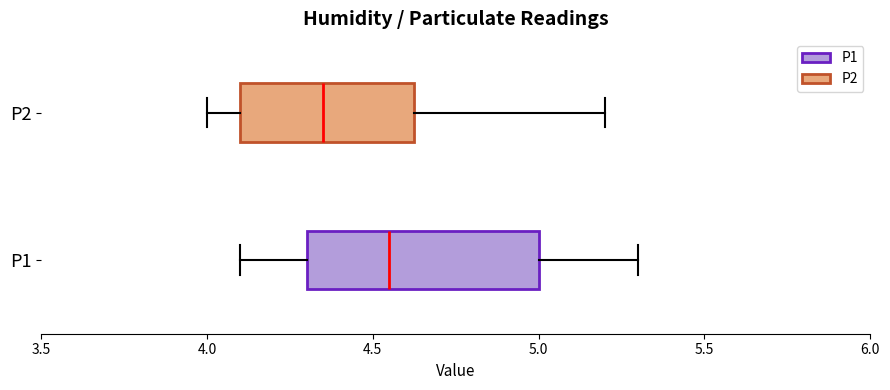

Where does the right whisker of the box for P2 end on the x-axis? The values are not printed on the chart, so give them approximately, as read against the axis.

5.20